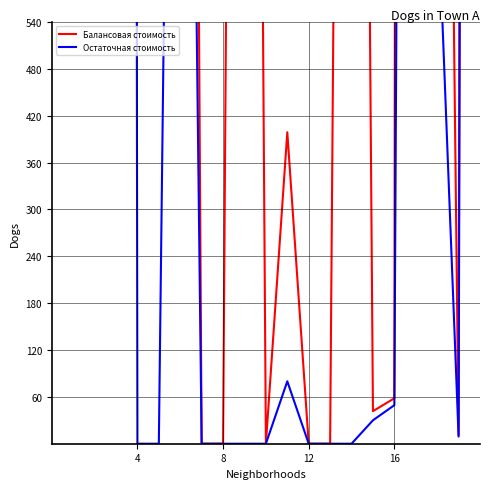

At which category does Балансовая стоимость (руб.) reach its first local valley?

8